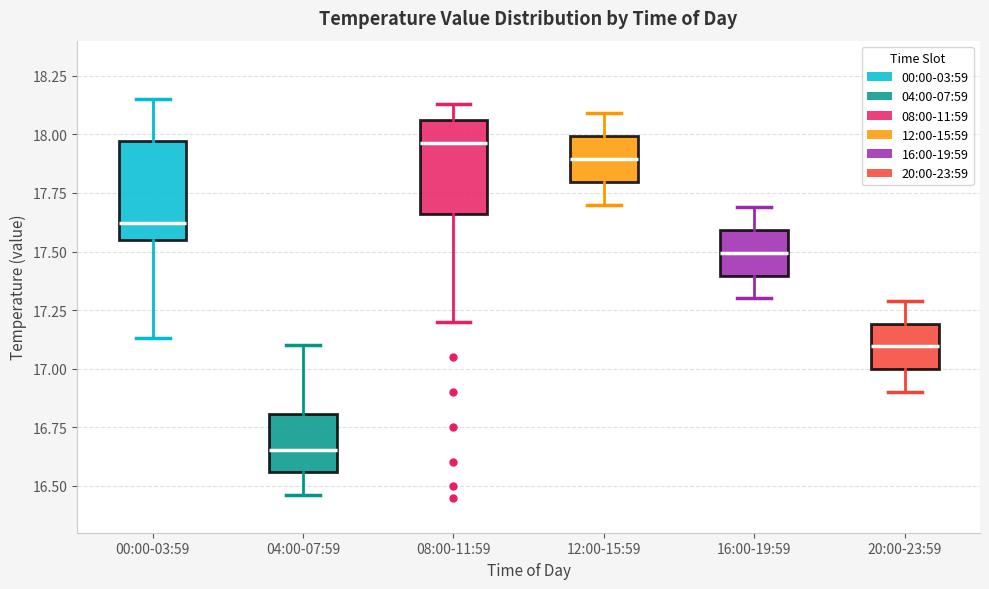

Reading left to right, transcribe this box plot: for each box, give where its median line is, the range the box spans, and where its two whiskers end, as read against the y-axis. The values are not printed on the chart, so give them approximately, as read against the axis.

00:00-03:59: median 17.60, box 17.55 to 17.95, whiskers 17.15 to 18.15
04:00-07:59: median 16.65, box 16.55 to 16.80, whiskers 16.45 to 17.10
08:00-11:59: median 17.95, box 17.65 to 18.05, whiskers 17.20 to 18.15
12:00-15:59: median 17.90, box 17.80 to 18.00, whiskers 17.70 to 18.10
16:00-19:59: median 17.50, box 17.40 to 17.60, whiskers 17.30 to 17.70
20:00-23:59: median 17.10, box 17.00 to 17.20, whiskers 16.90 to 17.30